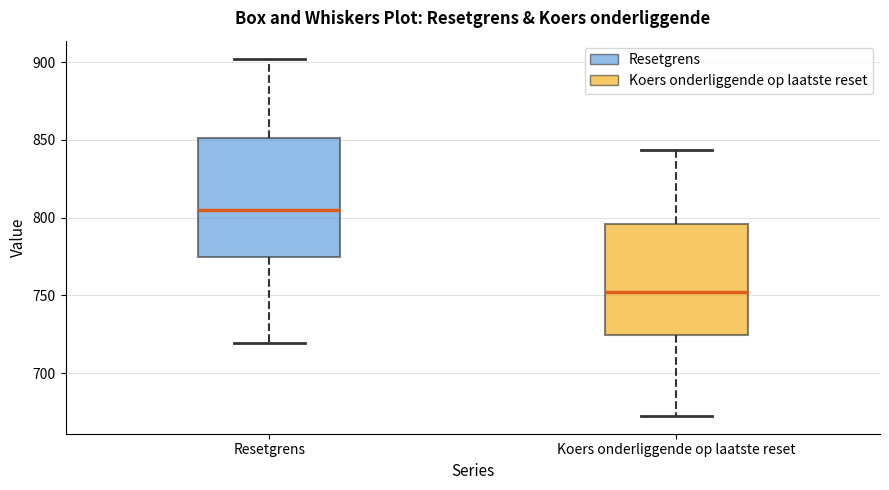

Where does the median line of the box for Koers onderliggende op laatste reset sit on the y-axis? The values are not printed on the chart, so give them approximately, as read against the axis.

750